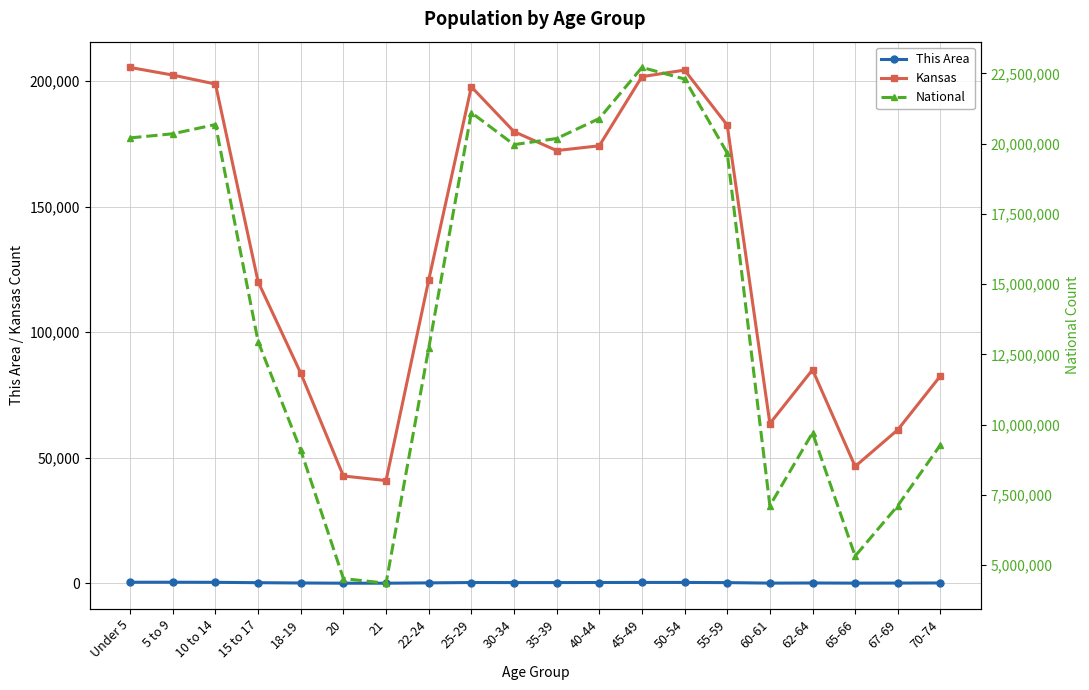

Reading left to right, transcribe all the data shown in this chart.

This Area: 433	439	402	251	133	52	44	179	314	298	300	321	358	353	281	83	131	76	100	144
Kansas: 205492	202447	198884	120116	83705	42758	40931	120765	197783	179937	172388	174285	201830	204434	182512	63661	85074	46574	61181	82634
National: 20201362	20348657	20677194	12954254	9086089	4519129	4354294	12712576	21101849	19962099	20179642	20890964	22708591	22298125	19664805	7113727	9704197	5319902	7115361	9278166